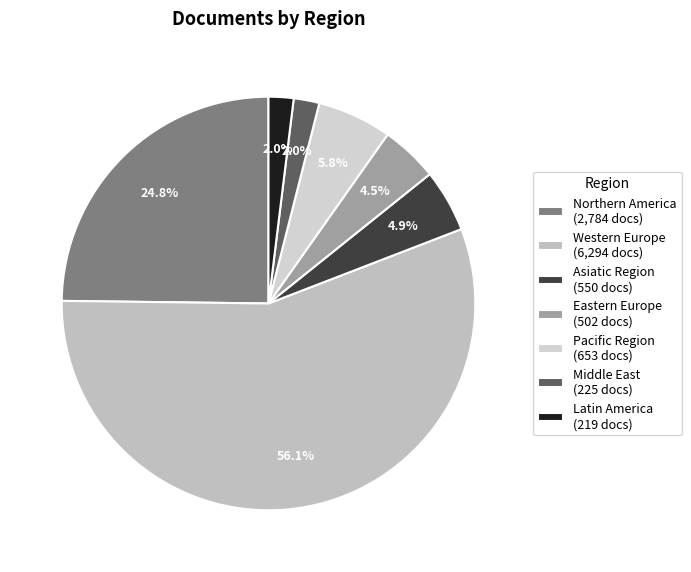

Count the number of slices in the pie.

7